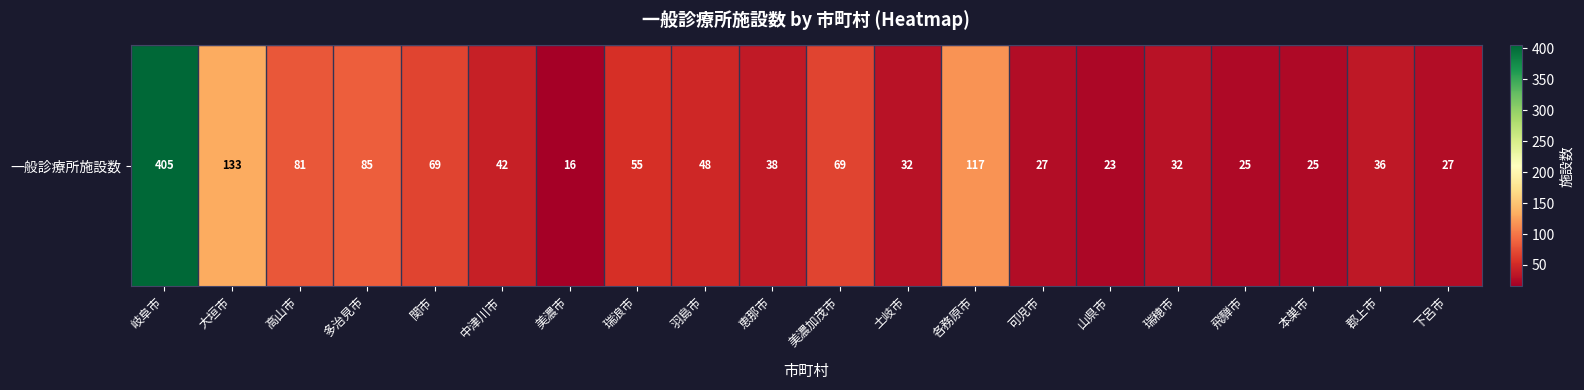

What is the greatest value displayed?

405